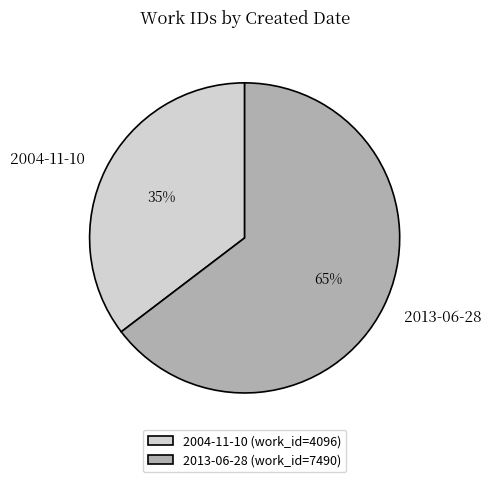

Is 2013-06-28 the majority of the pie?

Yes